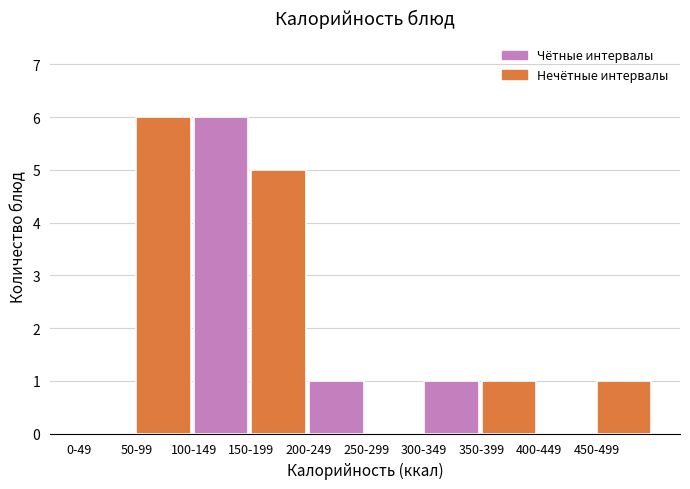

Reading left to right, extract all data points from this chart.

0-49=0	50-99=6	100-149=6	150-199=5	200-249=1	250-299=0	300-349=1	350-399=1	400-449=0	450-499=1